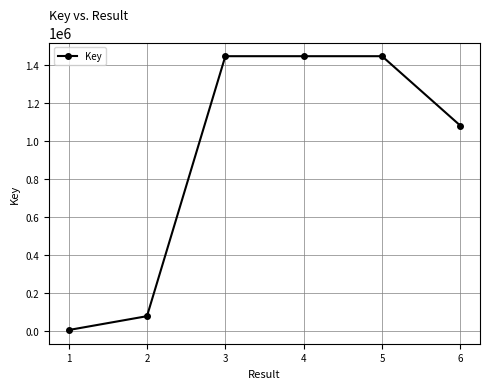

What is the maximum value shown in the chart?

1447691